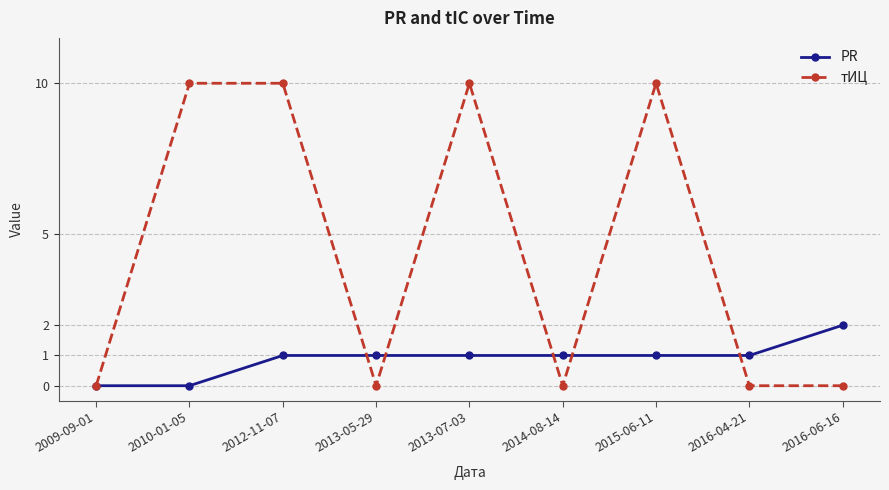

What is the label of the 9th point from the left?

2016-06-16